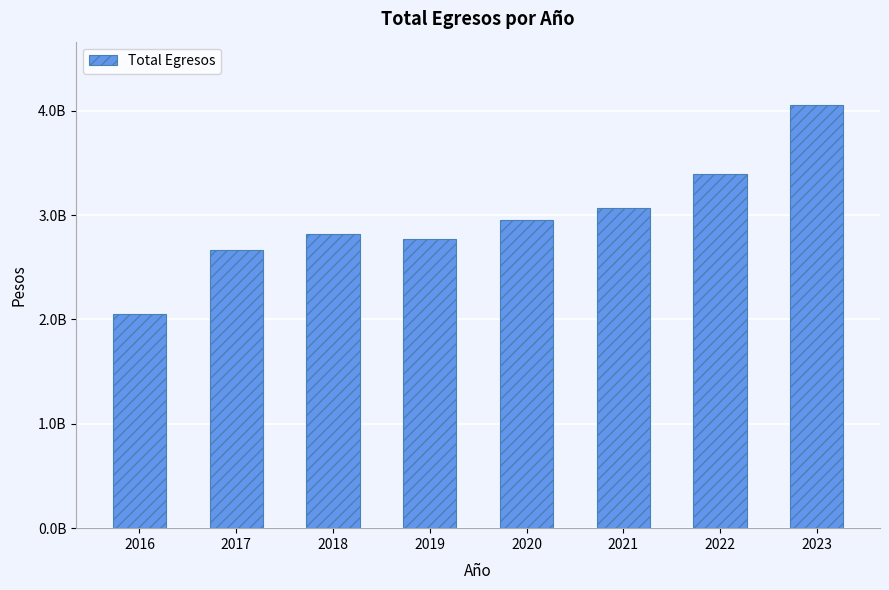

Reading right to left, extract all data points from this chart.

2023=4053166926.3	2022=3392567650.8	2021=3064704125.4	2020=2951206649.9	2019=2768006406.7	2018=2817361622.7	2017=2664481928.0	2016=2052871444.5